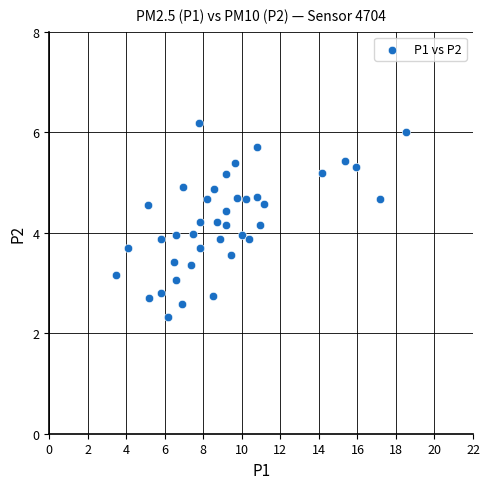

What is the range of X values (max minus min)?

15.1